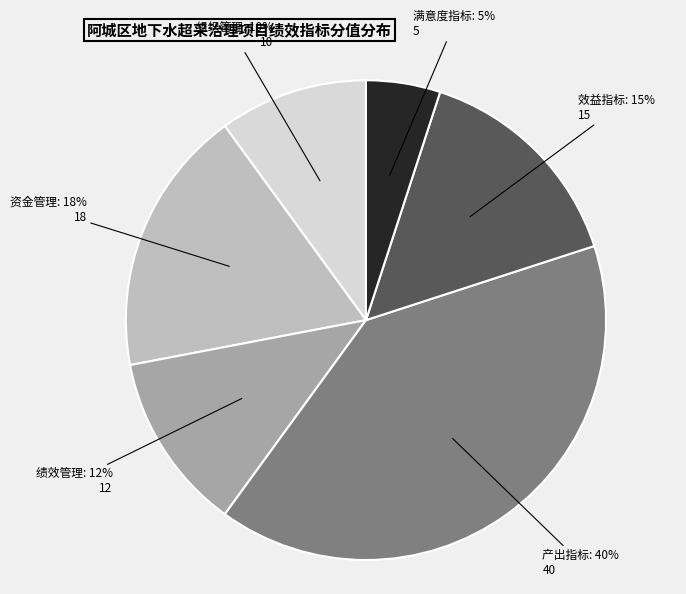

To the nearest percent, what portion does 满意度指标 represent?

5%